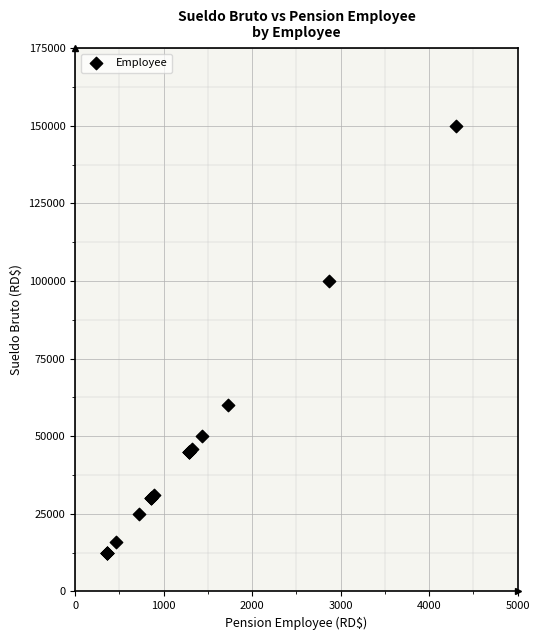

What Y value in the scatter plot is closest to 81250?

100000